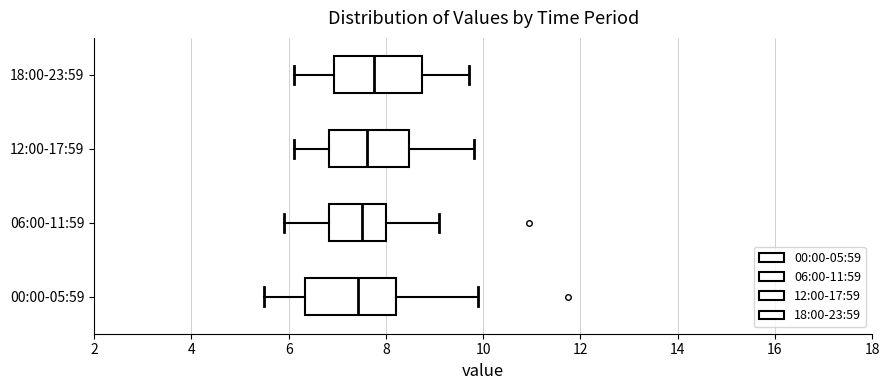

Reading bottom to top, read every box against the x-axis: the position of its median line, the range the box covers, and the ends of its whiskers. The values are not printed on the chart, so give them approximately, as read against the axis.

00:00-05:59: median 7.4, box 6.4 to 8.2, whiskers 5.6 to 10.0
06:00-11:59: median 7.6, box 6.8 to 8.0, whiskers 6.0 to 9.2
12:00-17:59: median 7.6, box 6.8 to 8.4, whiskers 6.2 to 9.8
18:00-23:59: median 7.8, box 7.0 to 8.8, whiskers 6.2 to 9.8